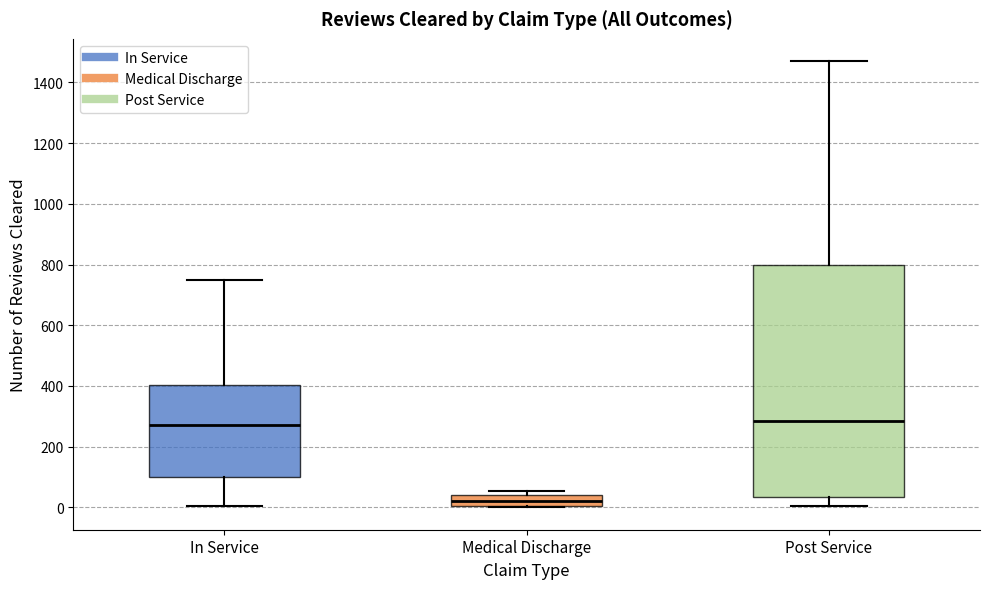

Reading left to right, transcribe this box plot: for each box, give where its median line is, the range the box spans, and where its two whiskers end, as read against the y-axis. The values are not printed on the chart, so give them approximately, as read against the axis.

In Service: median 280, box 100 to 400, whiskers 0 to 760
Medical Discharge: median 20, box 0 to 40, whiskers 0 to 60
Post Service: median 280, box 40 to 800, whiskers 0 to 1480